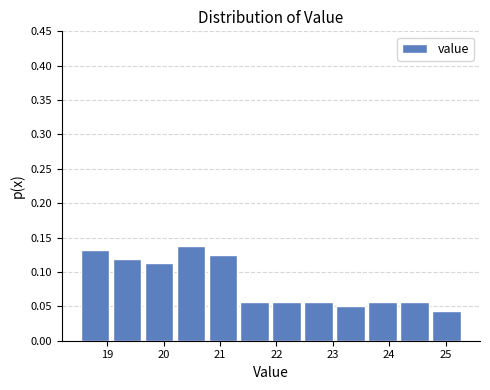

What is the height of the bar covering 20.2 to 20.8 on the x-axis? Neither the bar edges nor the heights are printed on the chart, so give them approximately, as read against the axes.

0.140